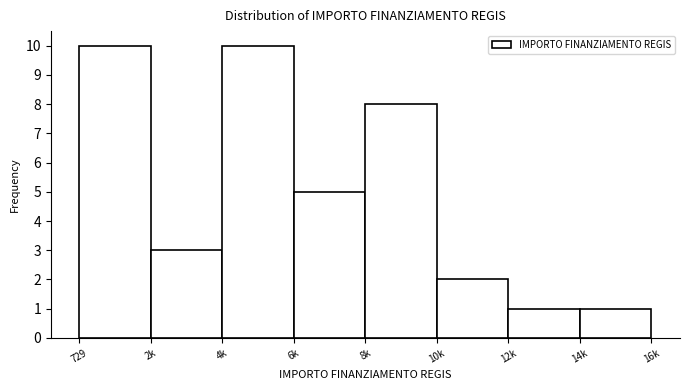

Reading left to right, what are all the values shown in this chart?

729=10	2k=3	4k=10	6k=5	8k=8	10k=2	12k=1	14k=1